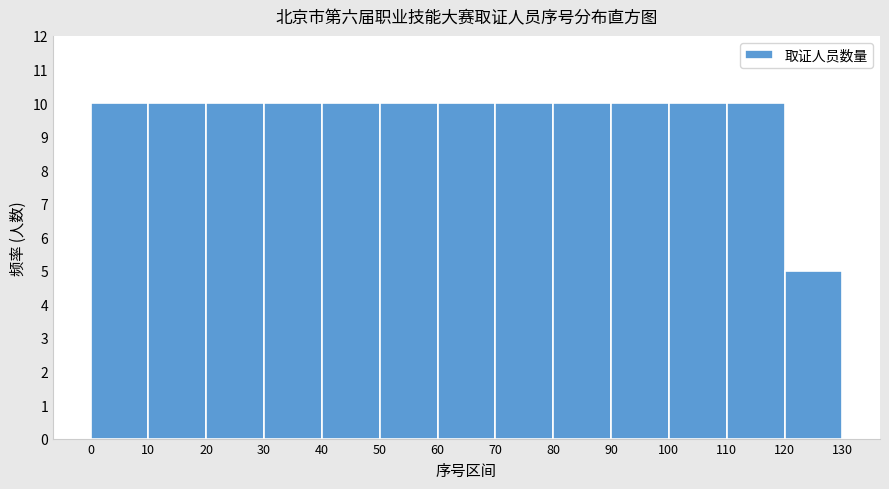

What is the height of the bar covering 50 to 60 on the x-axis? The values are not printed on the chart, so give them approximately, as read against the axis.

10